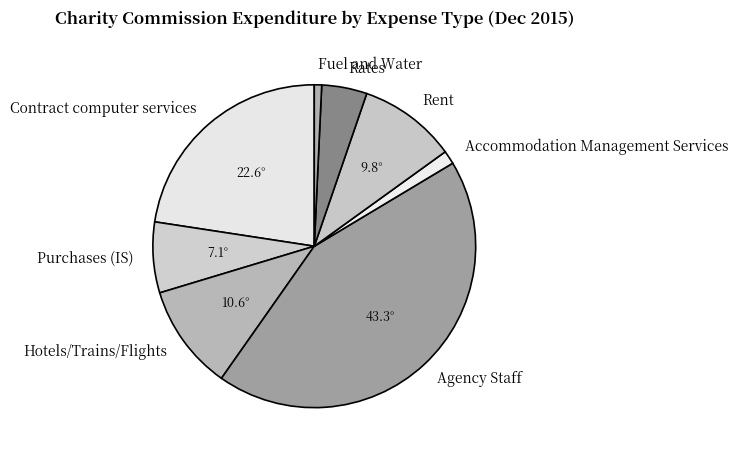

What is the largest slice in the pie chart?

Agency Staff